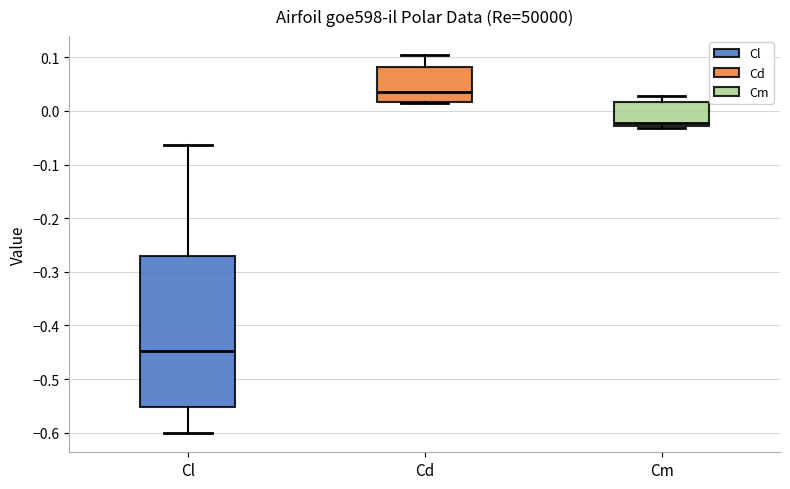

Which box has the highest median line?

Cd